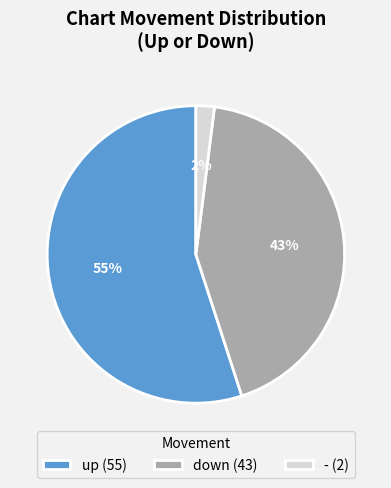

True or false: down (43) accounts for 49% of the total.

False